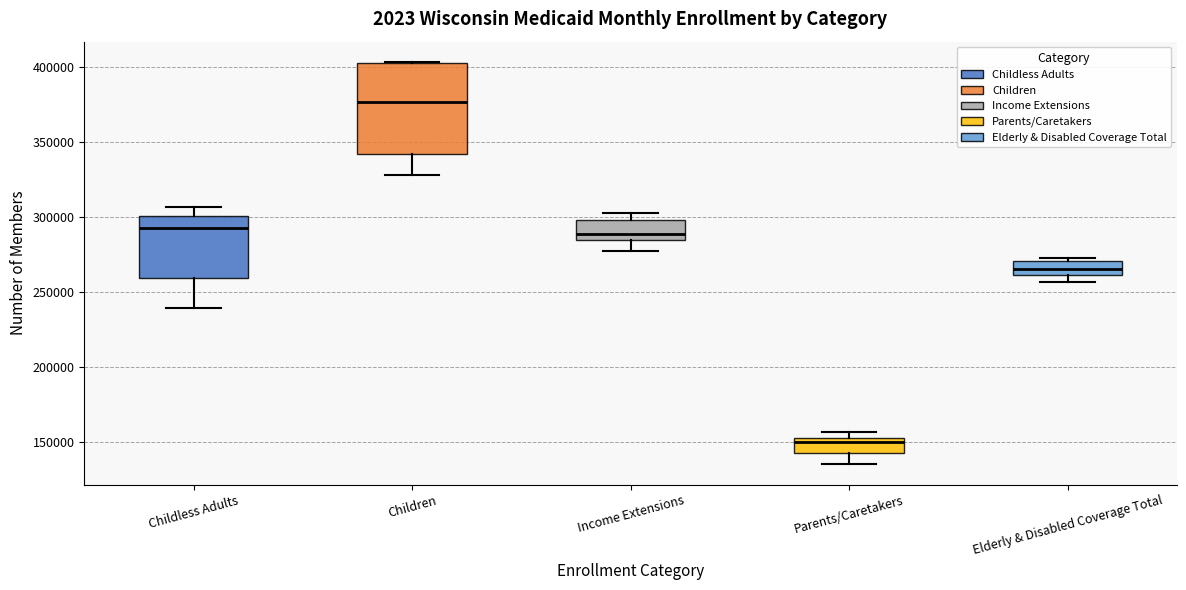

Reading left to right, transcribe this box plot: for each box, give where its median line is, the range the box spans, and where its two whiskers end, as read against the y-axis. The values are not printed on the chart, so give them approximately, as read against the axis.

Childless Adults: median 290000, box 260000 to 300000, whiskers 240000 to 305000
Children: median 375000, box 340000 to 405000, whiskers 330000 to 405000
Income Extensions: median 290000, box 285000 to 300000, whiskers 275000 to 305000
Parents/Caretakers: median 150000, box 145000 to 155000, whiskers 135000 to 155000 (just above the box's upper edge)
Elderly & Disabled Coverage Total: median 265000, box 260000 to 270000, whiskers 255000 to 275000